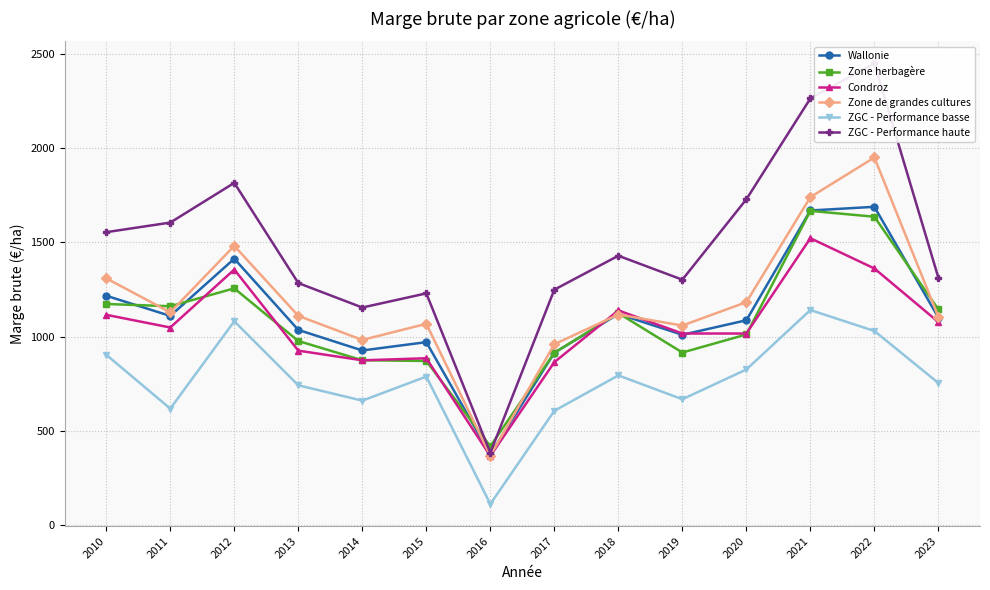

True or false: Zone herbagère and ZGC - Performance basse intersect in this chart.

False